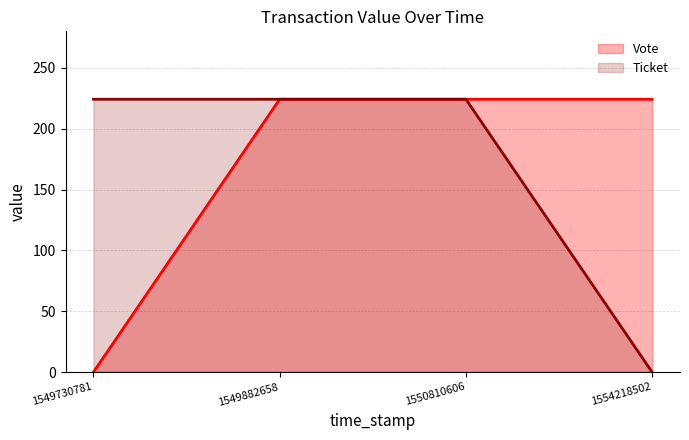

How many values in the Vote series exceed 224?

3